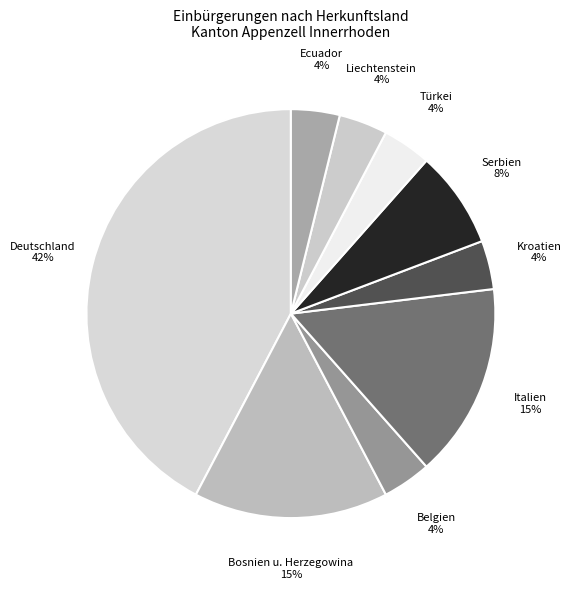

How many segments does this pie chart have?

9